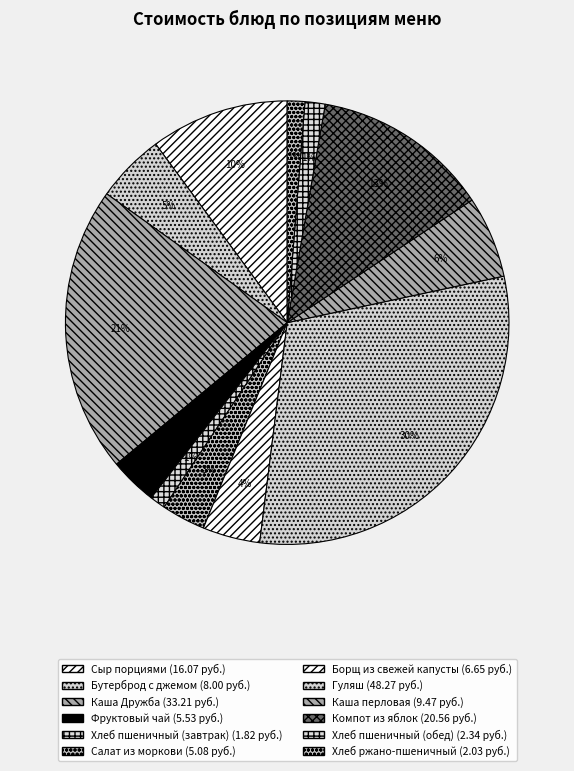

What portion of the pie excludes Гуляш?

69.6%